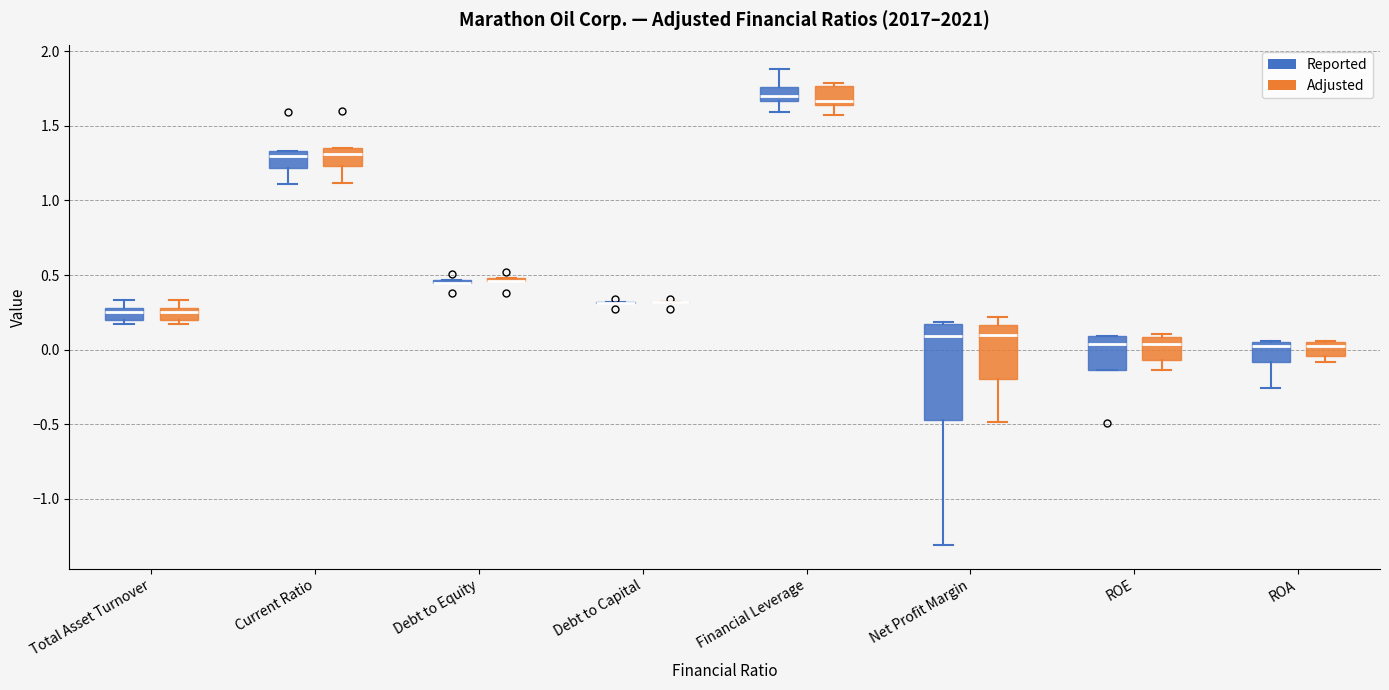

Comparing the boxes themselves (not the whiskers), which one is the tallest?

Net Profit Margin (Reported)